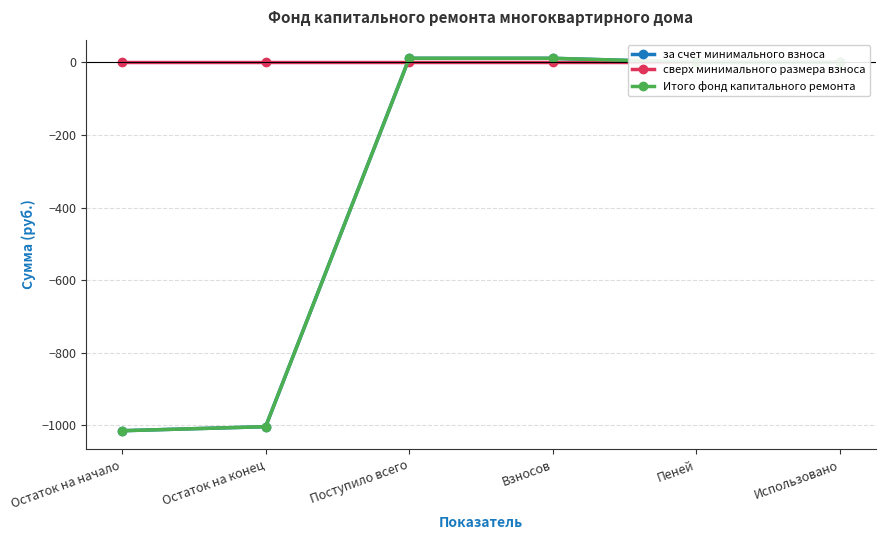

Is the value of Итого фонд капитального ремонта at Поступило всего greater than the value of за счет минимального взноса at Остаток на начало?

Yes